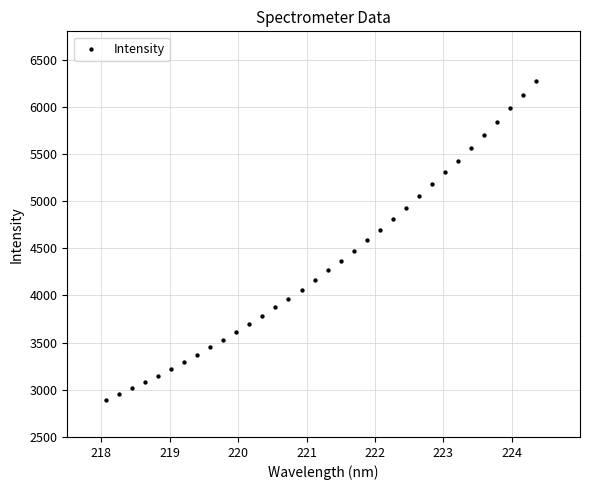

What is the range of X values (max minus min)?

6.3